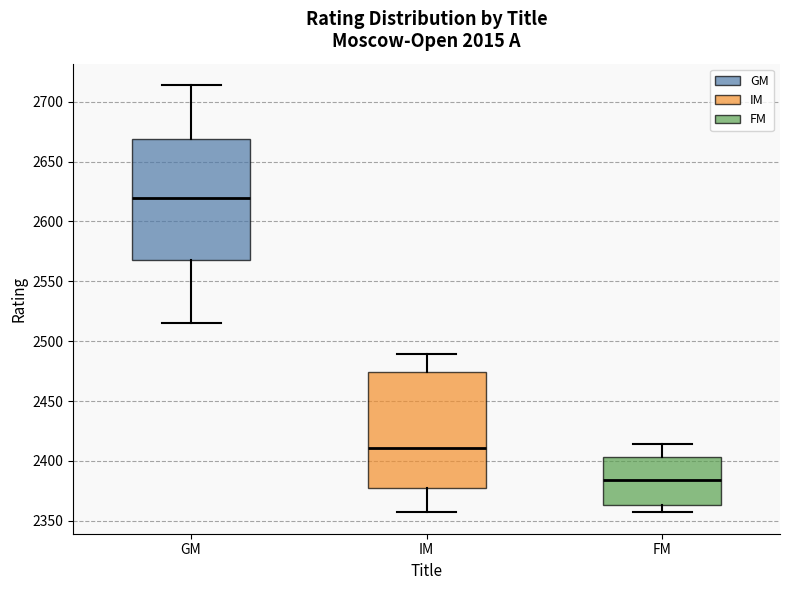

Reading left to right, read every box against the y-axis: the position of its median line, the range the box covers, and the ends of its whiskers. The values are not printed on the chart, so give them approximately, as read against the axis.

GM: median 2620, box 2570 to 2670, whiskers 2515 to 2715
IM: median 2410, box 2380 to 2475, whiskers 2355 to 2490
FM: median 2385, box 2365 to 2405, whiskers 2355 to 2415